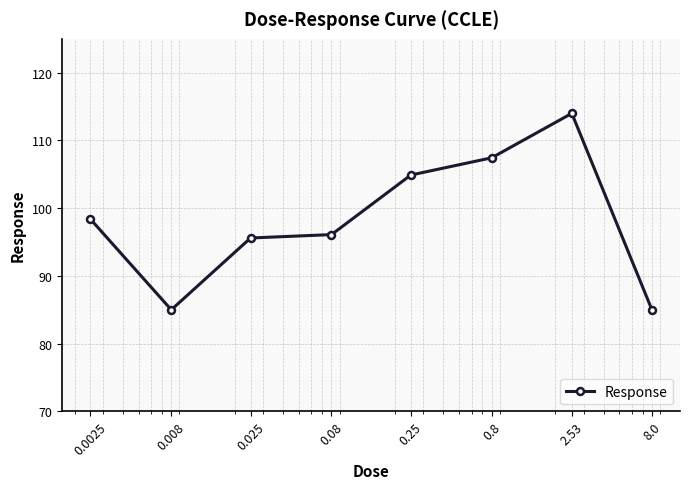

What is the difference between the maximum and minimum values?

29.0